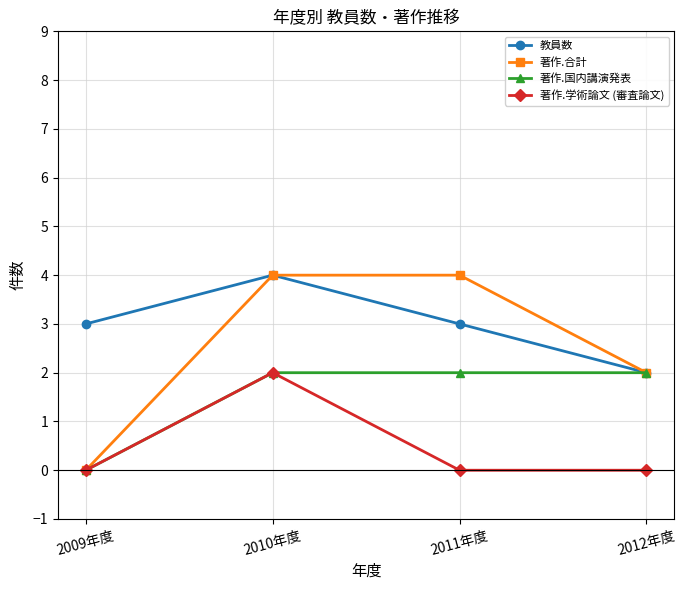

True or false: 著作.学術論文 (審査論文) and 教員数 intersect in this chart.

False